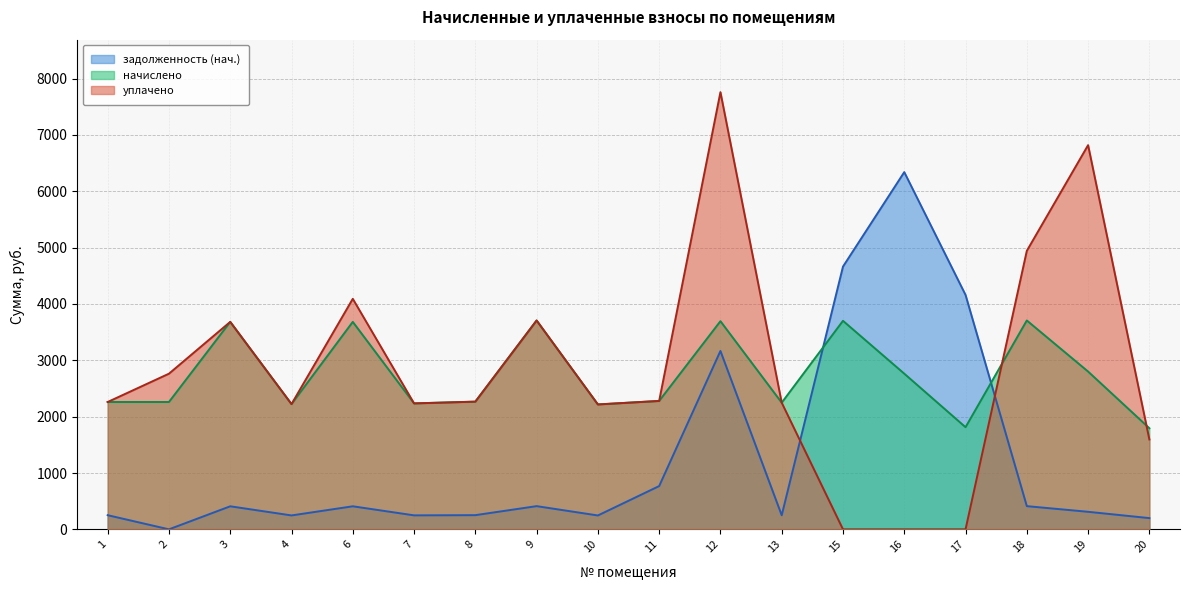

Which series has the largest range (max minus min)?

уплачено